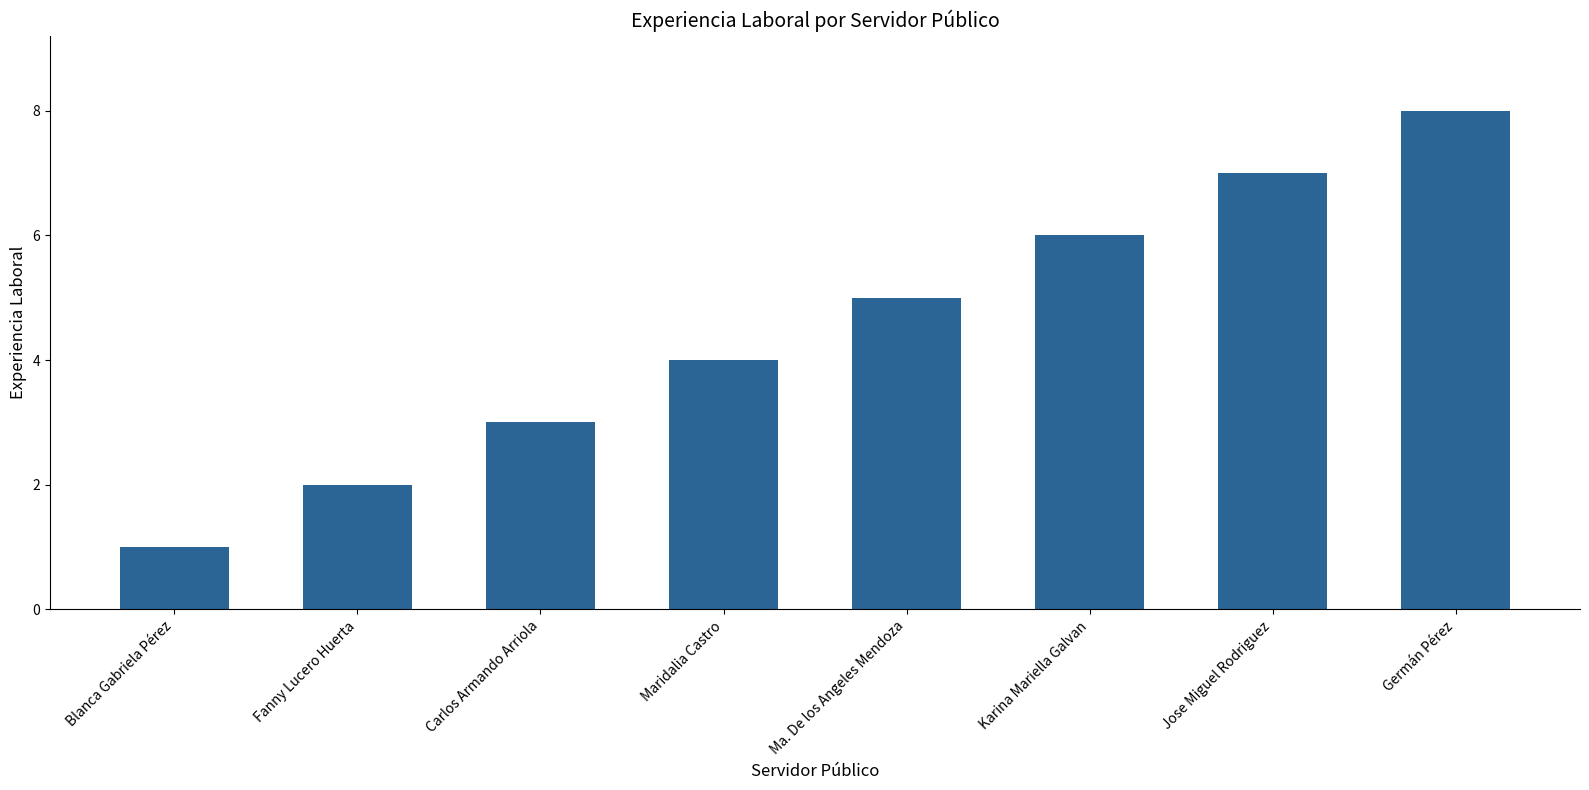

What is the ratio of the value at Ma. De los Angeles Mendoza to the value at Germán Pérez?

0.6